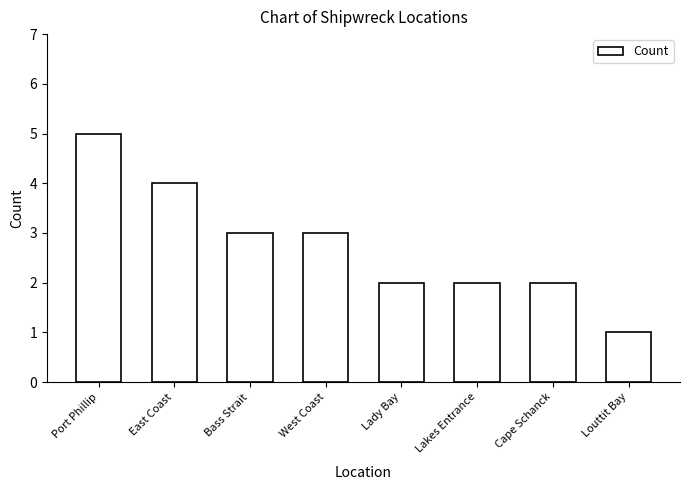

Does the chart contain stacked bars?

No